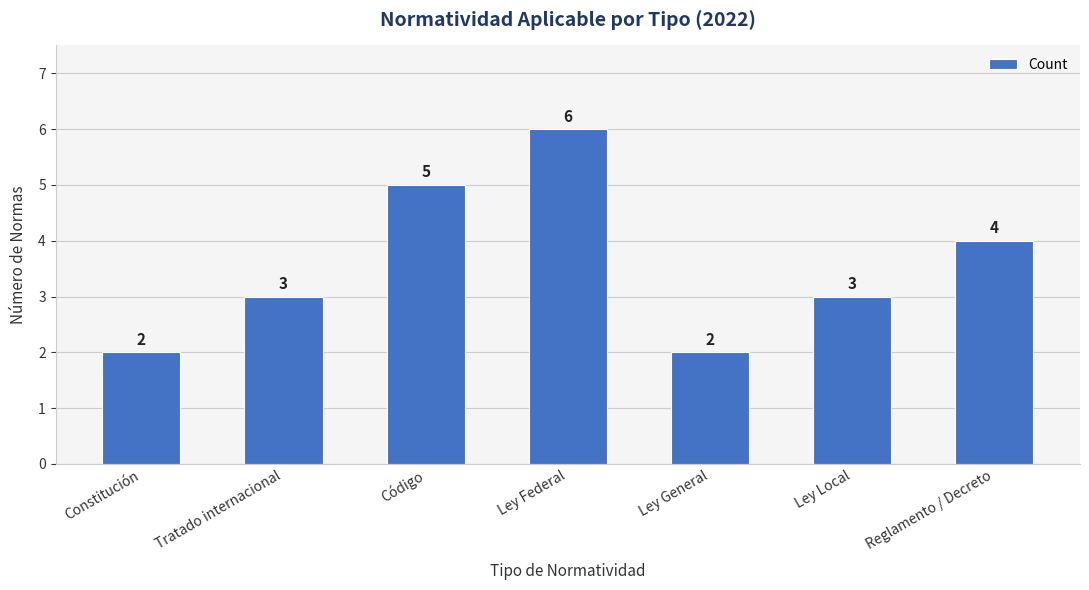

Reading right to left, what are all the values shown in this chart?

4	3	2	6	5	3	2